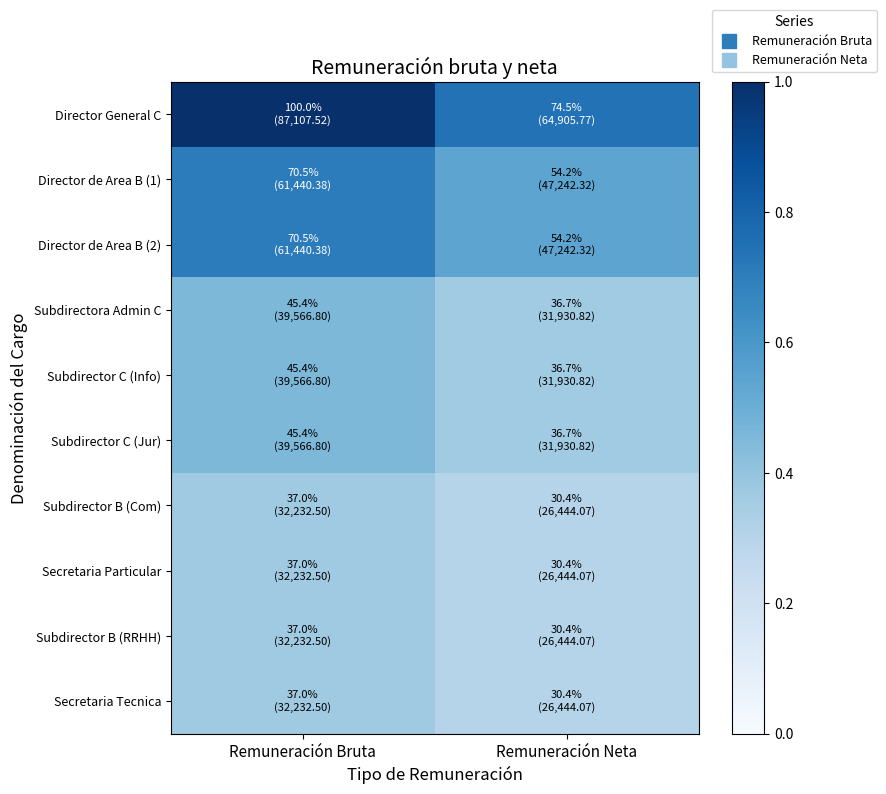

At which category is the sum across all series the highest?

Remuneración Bruta